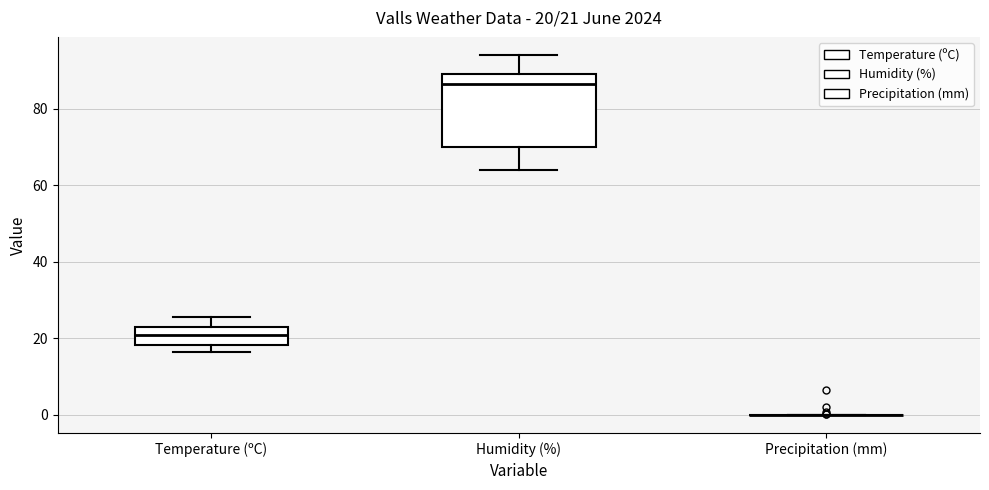

Which box is the tallest, from its lower edge to its upper edge?

Humidity (%)